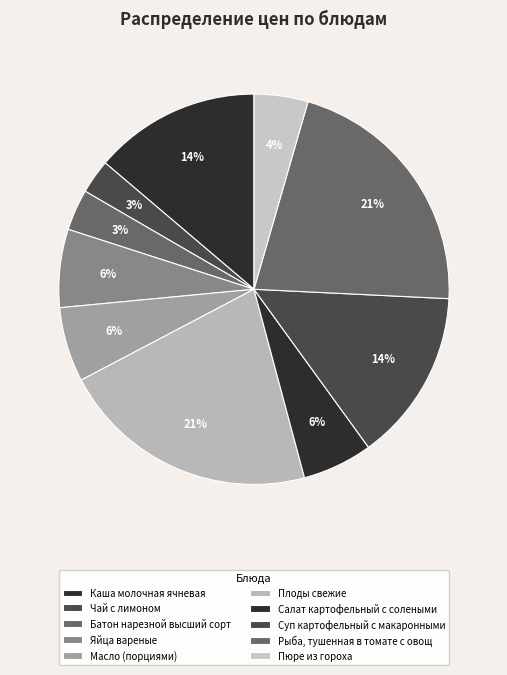

How many segments does this pie chart have?

10